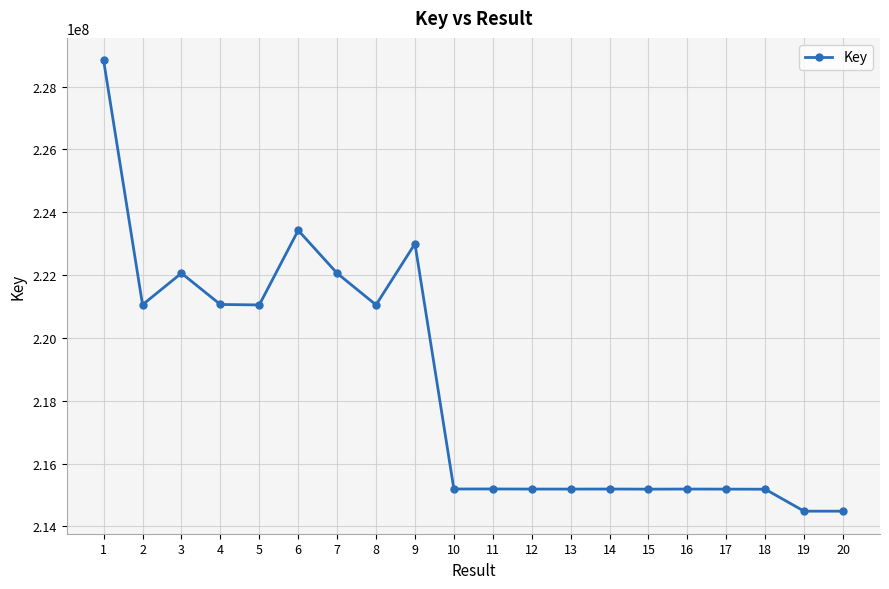

What is the sum of the values at 19 and 18?

429667452